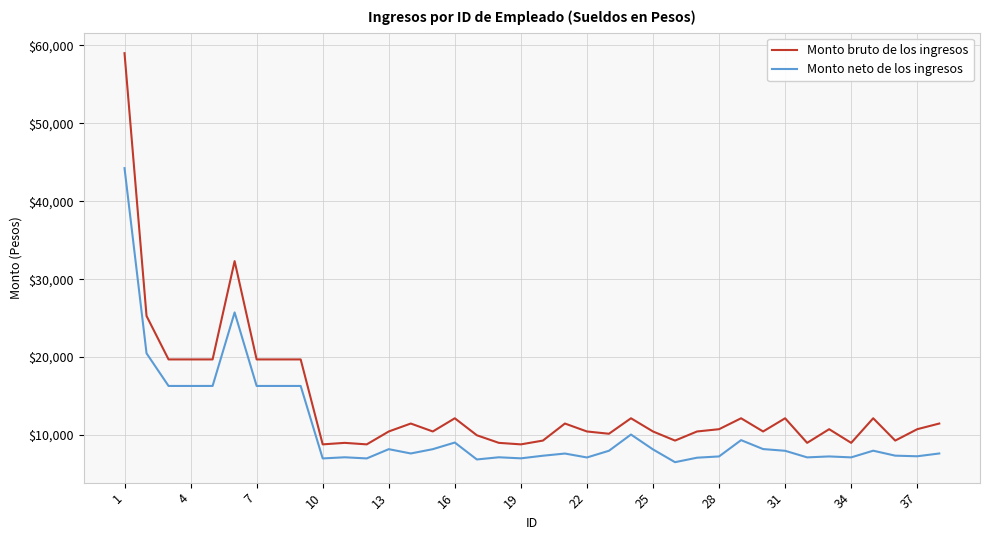

How many lines are shown in the chart?

2